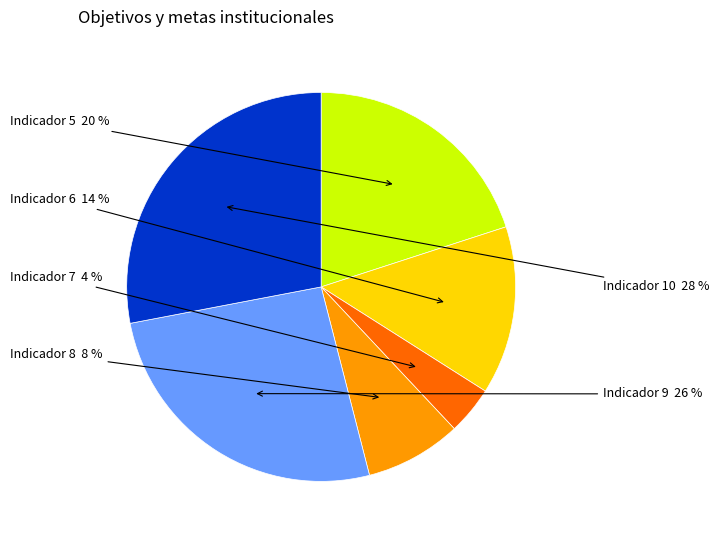

Count the number of slices in the pie.

6